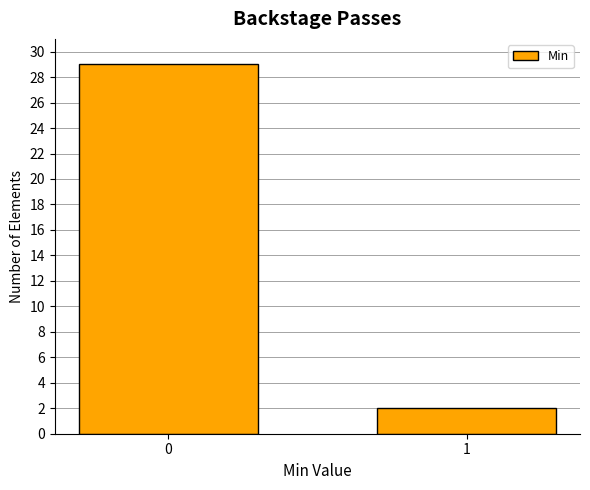

Reading left to right, extract all data points from this chart.

29	2